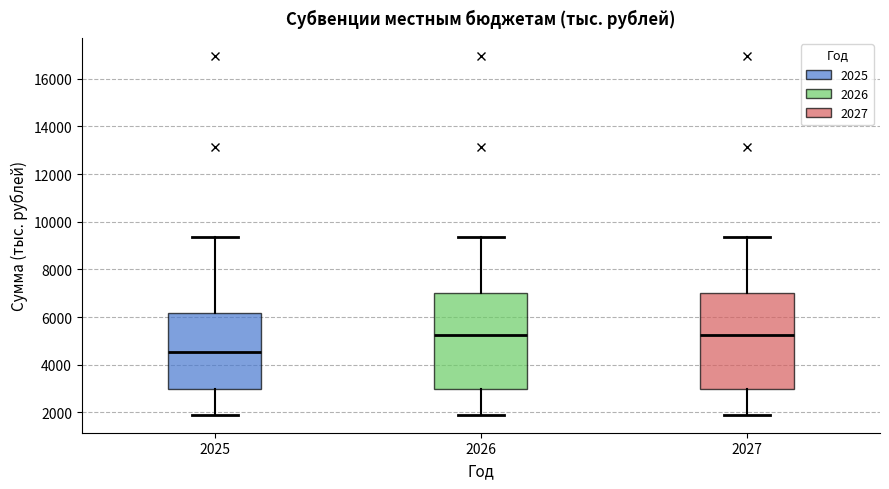

Where is the upper edge of the box at x = 2027 on the y-axis? The values are not printed on the chart, so give them approximately, as read against the axis.

7000